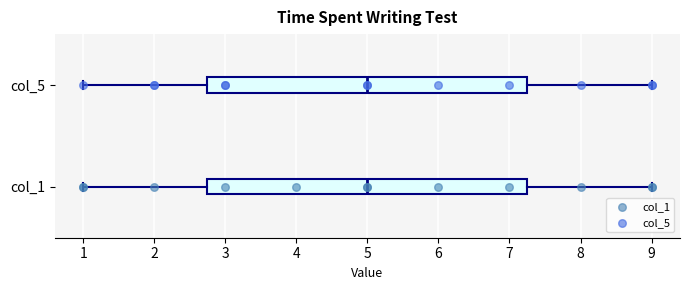

Where does the right whisker of the box for col_1 end on the x-axis? The values are not printed on the chart, so give them approximately, as read against the axis.

9.0